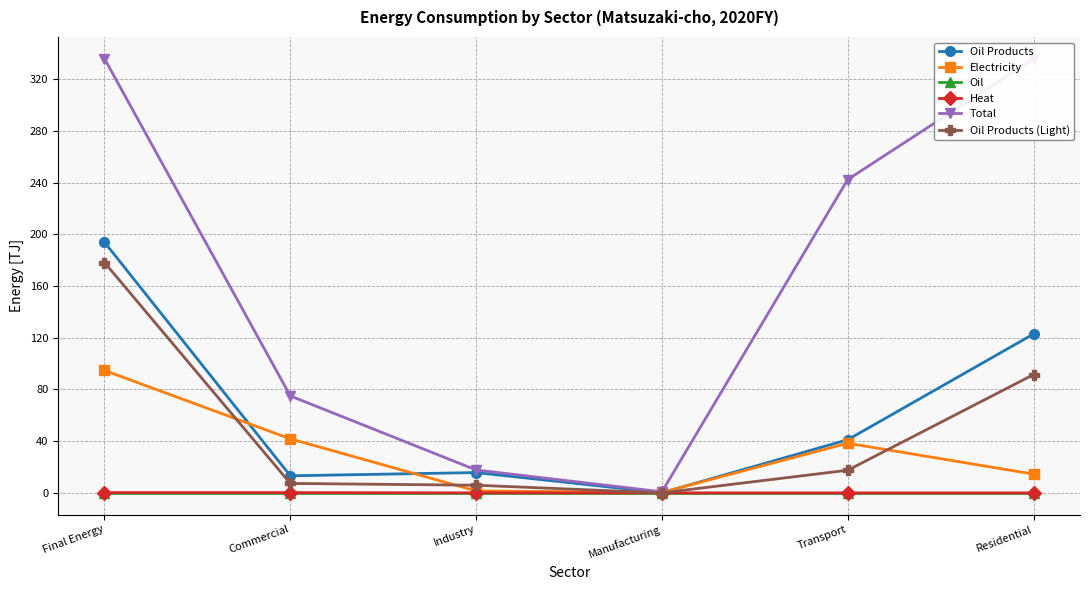

Is it true that Heat equals 0.2 at Commercial?

True